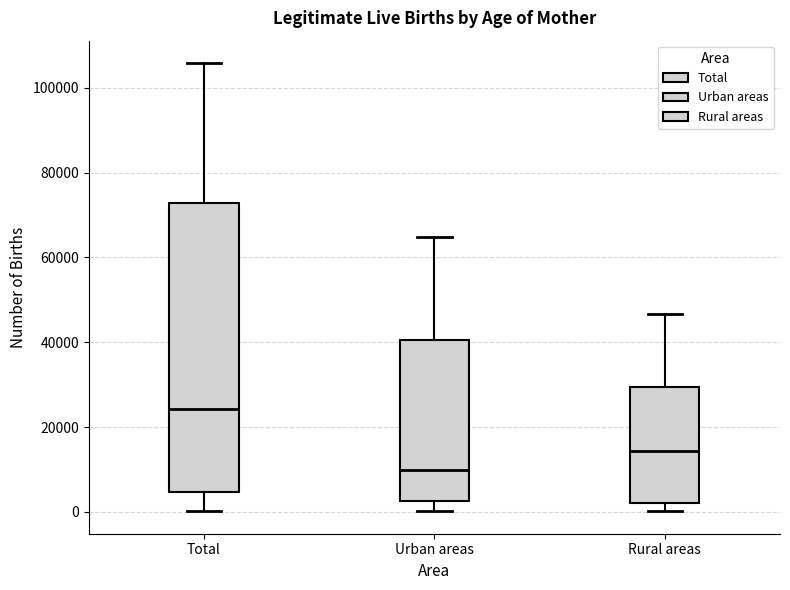

Reading left to right, transcribe this box plot: for each box, give where its median line is, the range the box spans, and where its two whiskers end, as read against the y-axis. The values are not printed on the chart, so give them approximately, as read against the axis.

Total: median 24000, box 4000 to 72000, whiskers 0 to 106000
Urban areas: median 10000, box 2000 to 40000, whiskers 0 to 64000
Rural areas: median 14000, box 2000 to 30000, whiskers 0 to 46000